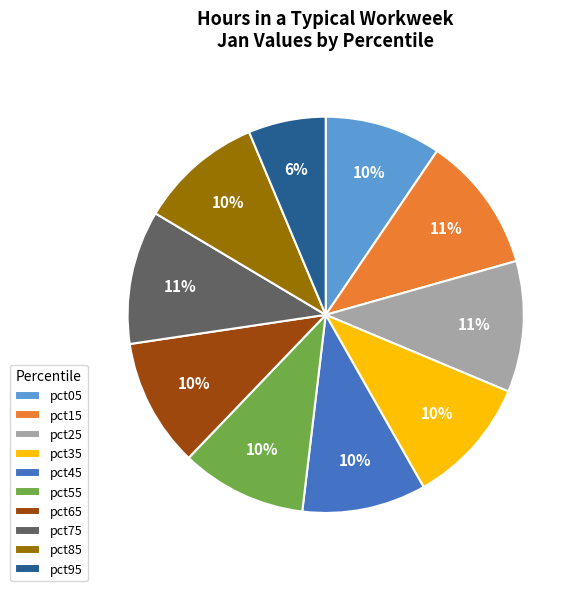

Between pct15 and pct95, which is larger?

pct15